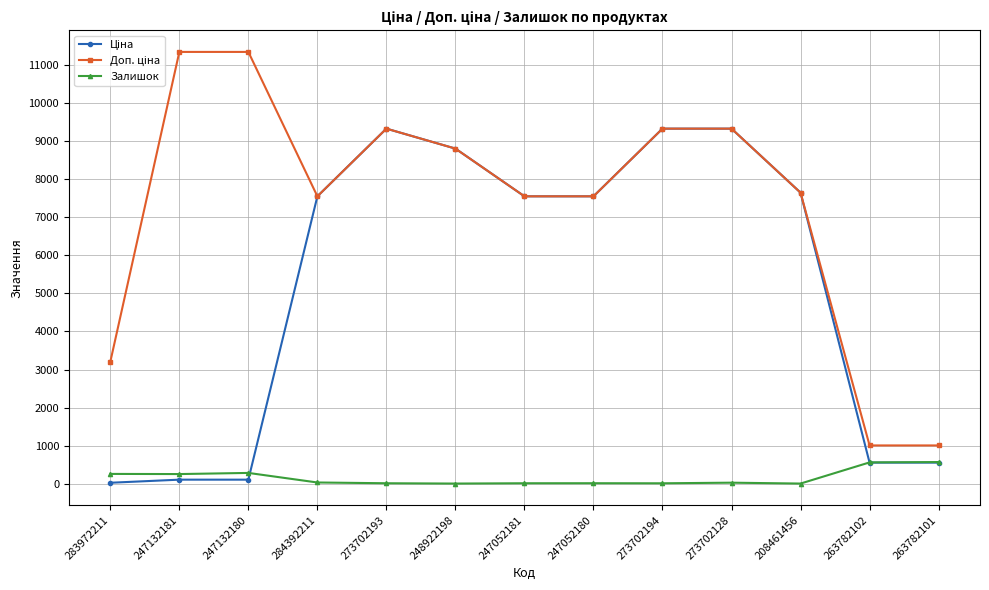

What is the difference between the maximum and second lowest values in the Залишок series?

564.0